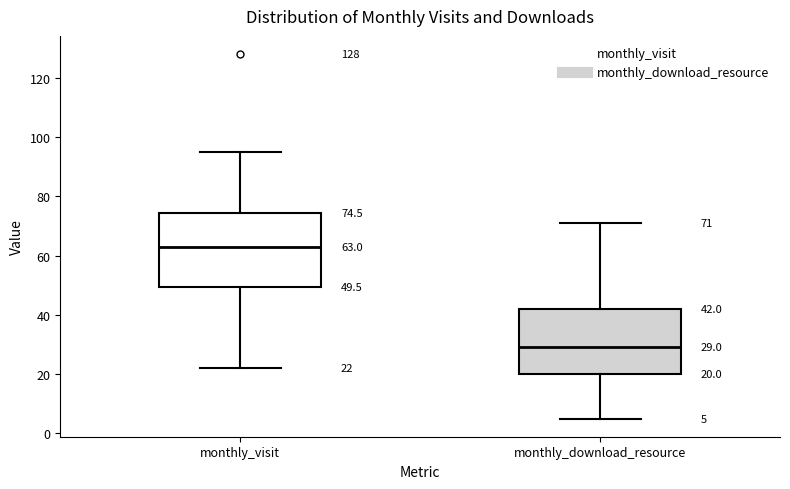

Comparing the boxes themselves (not the whiskers), which one is the tallest?

monthly_visit